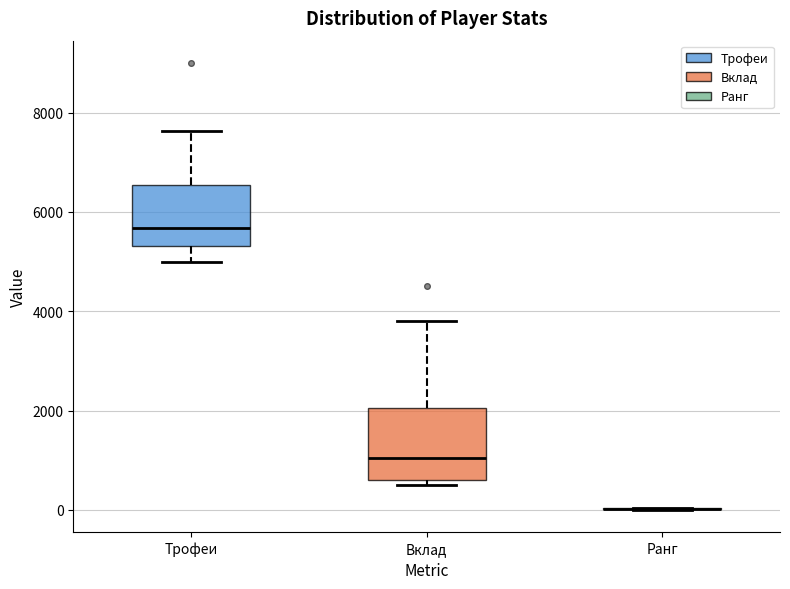

Reading left to right, transcribe this box plot: for each box, give where its median line is, the range the box spans, and where its two whiskers end, as read against the y-axis. The values are not printed on the chart, so give them approximately, as read against the axis.

Трофеи: median 5600, box 5400 to 6600, whiskers 5000 to 7600
Вклад: median 1000, box 600 to 2000, whiskers 600 (just below the box's lower edge) to 3800
Ранг: box collapsed to a line at 0, whiskers 0 to 0